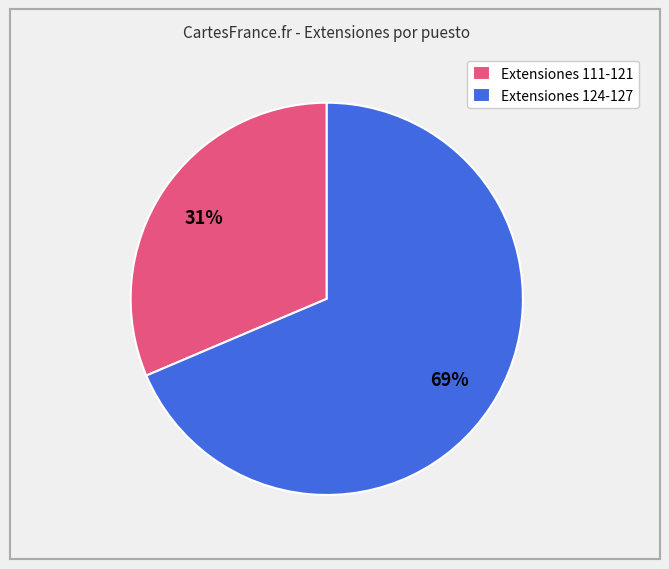

Approximately how many times larger is the value at Extensiones 124-127 compared to Extensiones 111-121?

2.2